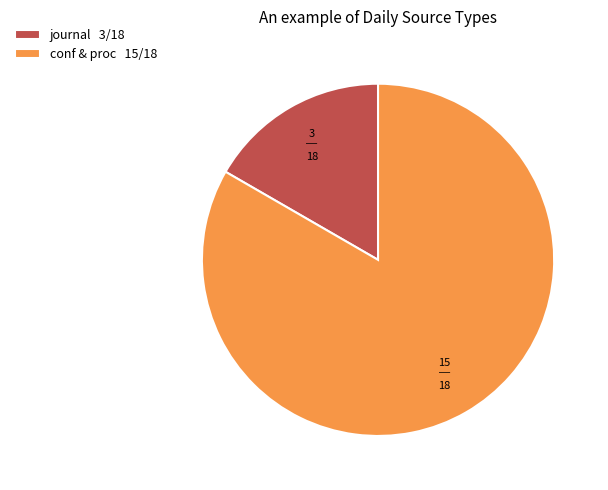

What is the ratio of the value at conf & proc 15/18 to the value at journal 3/18?

5.0